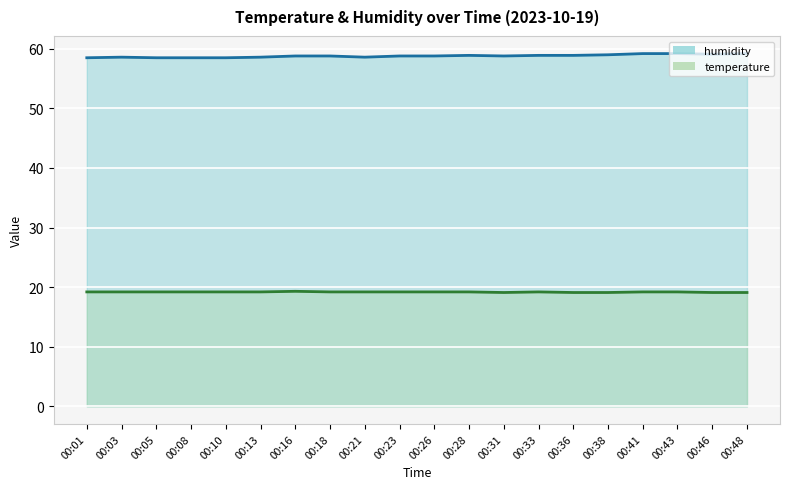

What is the total value across all series at 00:08?

77.7